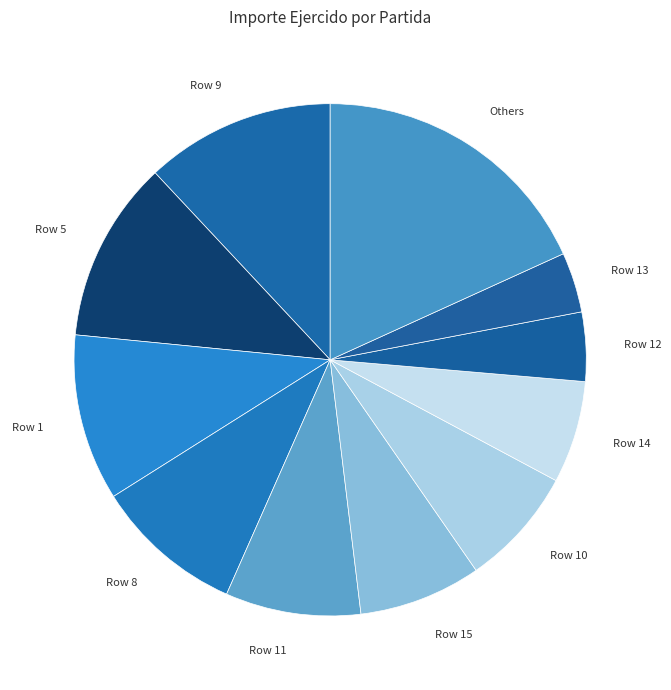

Do Row 12 and Row 15 together represent more than half of the pie?

No